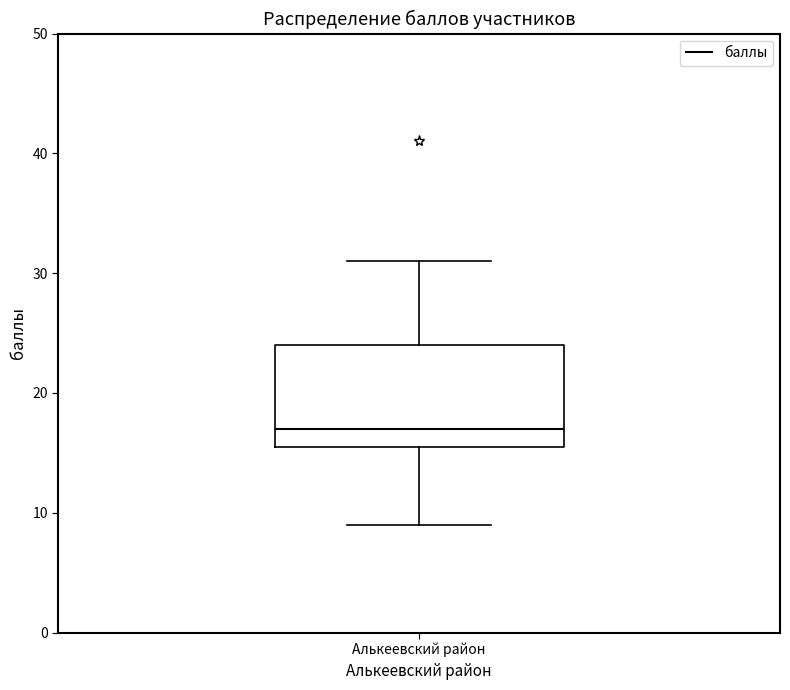

Where does the median line of the box for Алькеевский район sit on the y-axis? The values are not printed on the chart, so give them approximately, as read against the axis.

17